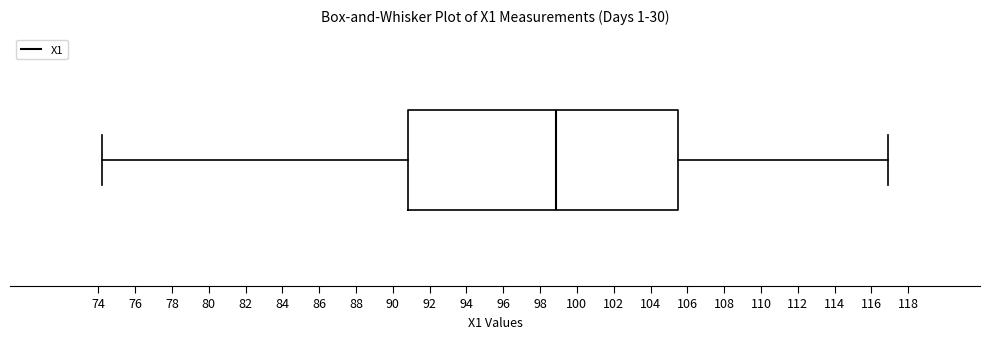

Where does the right whisker of the box end on the x-axis? The values are not printed on the chart, so give them approximately, as read against the axis.

117.0